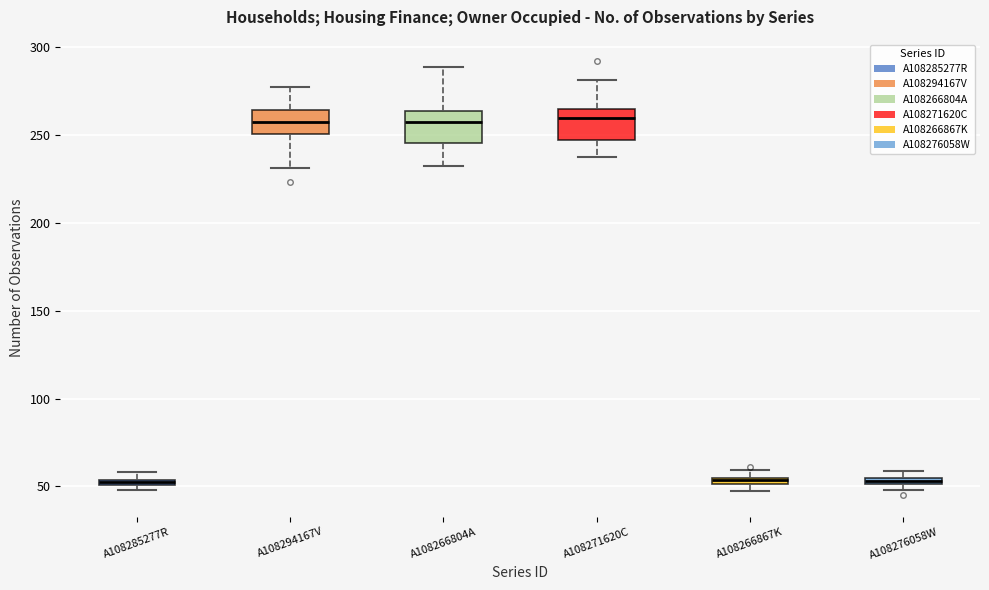

Where does the median line of the box for A108271620C sit on the y-axis? The values are not printed on the chart, so give them approximately, as read against the axis.

260